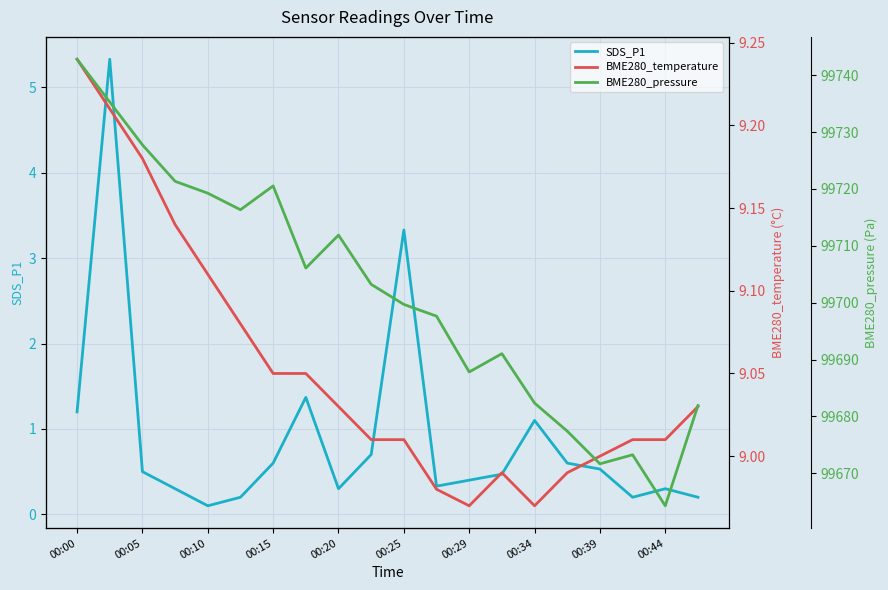

Is it true that SDS_P1 equals 1.5 at 00:34?

False